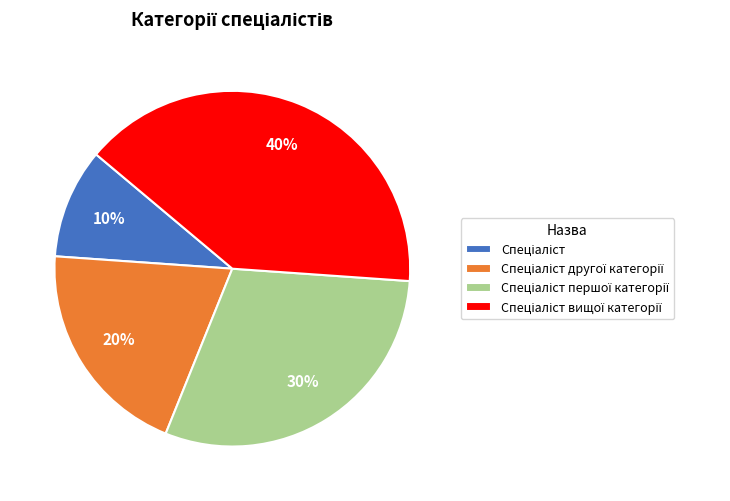

Is there a majority slice in this chart?

No